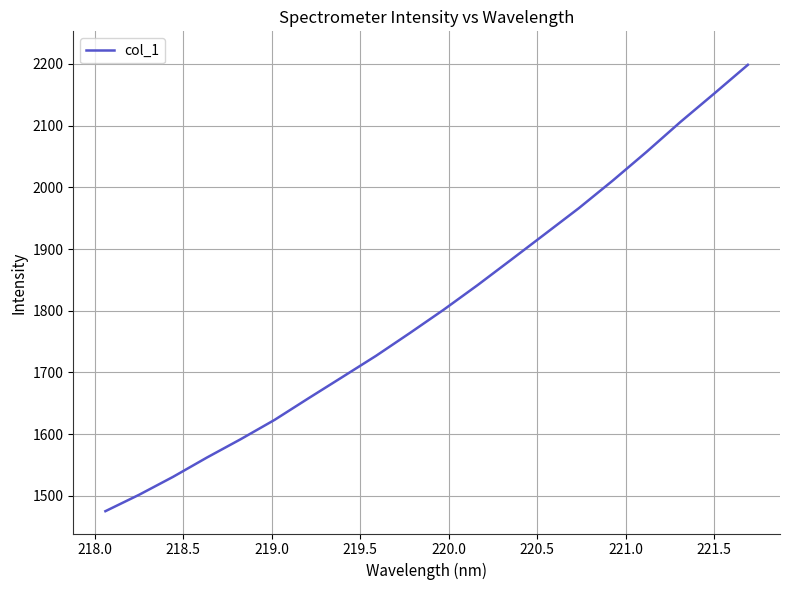

What is the difference between the second highest and minimum values?

676.4